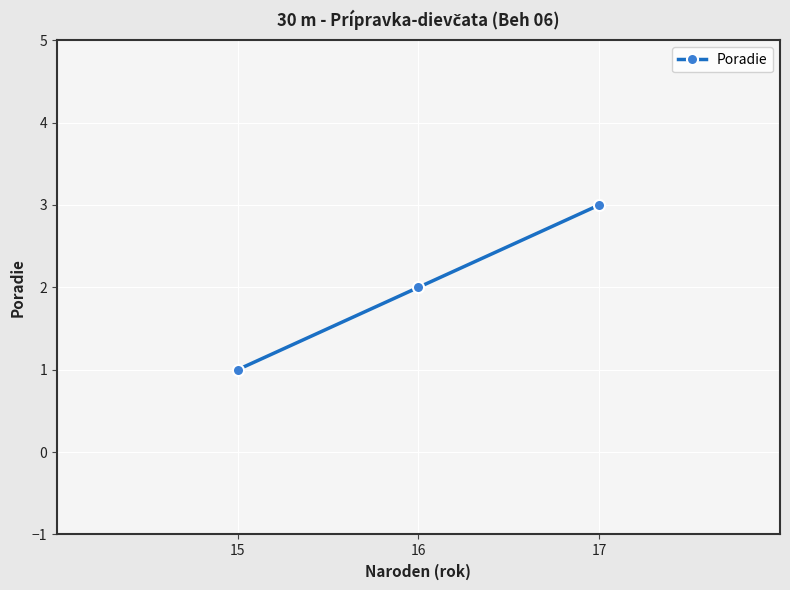

What is the sum of all values?

6